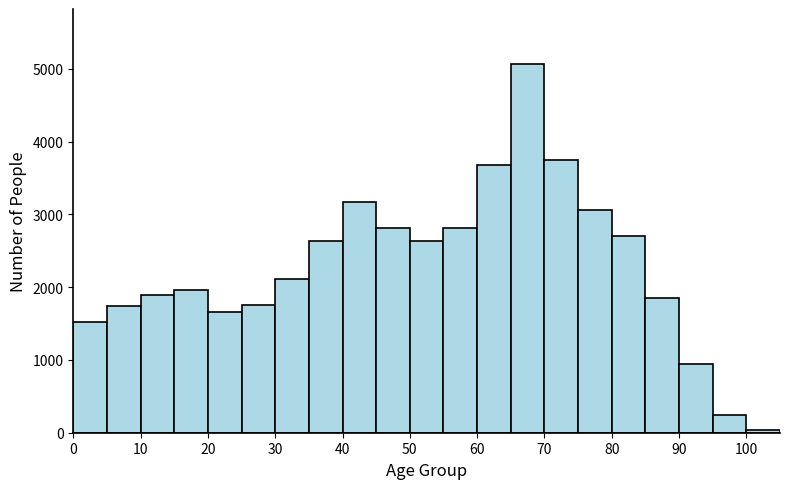

Which range on the x-axis has the tallest bar?

65 to 70